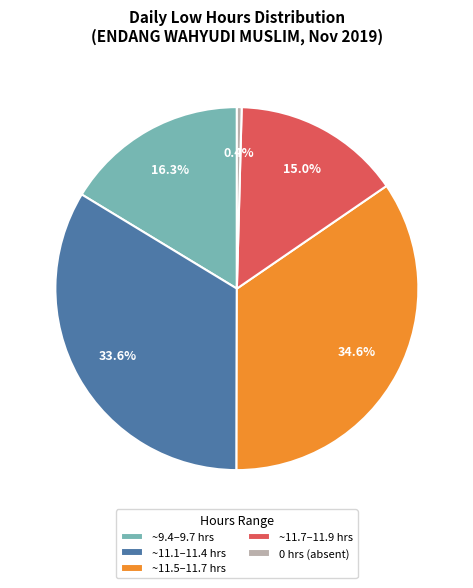

Is there any slice that represents more than half of the pie?

No